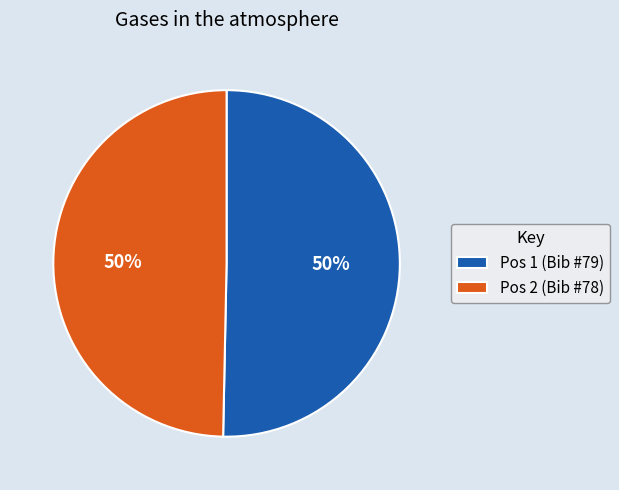

To the nearest percent, what is the average slice percentage?

50%